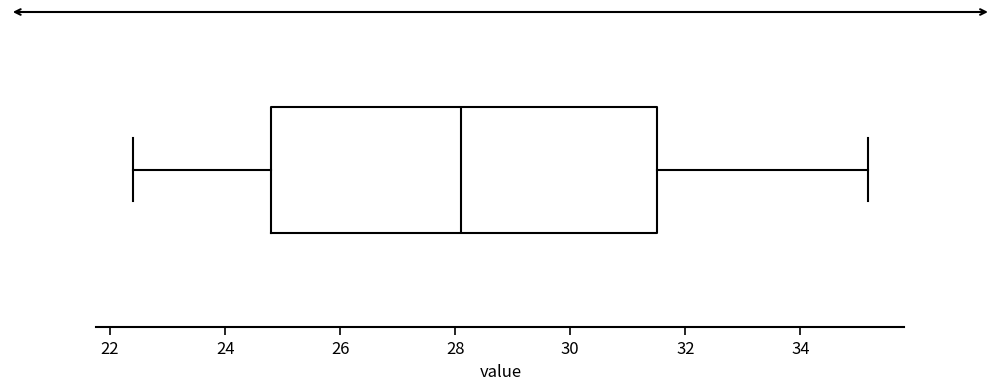

Transcribe this box plot: give where the median line is, the range the box spans, and where the two whiskers end, as read against the x-axis. The values are not printed on the chart, so give them approximately, as read against the axis.

median 28.2, box 24.8 to 31.6, whiskers 22.4 to 35.2